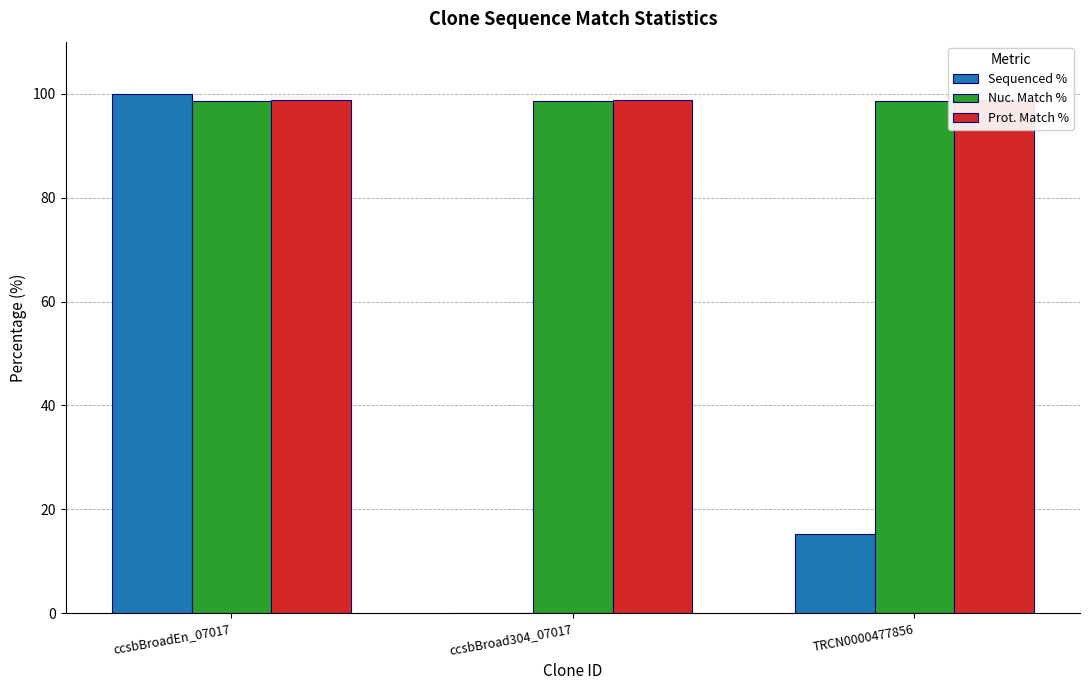

Is it true that Nuc. Match % equals 98.6 at ccsbBroad304_07017?

True